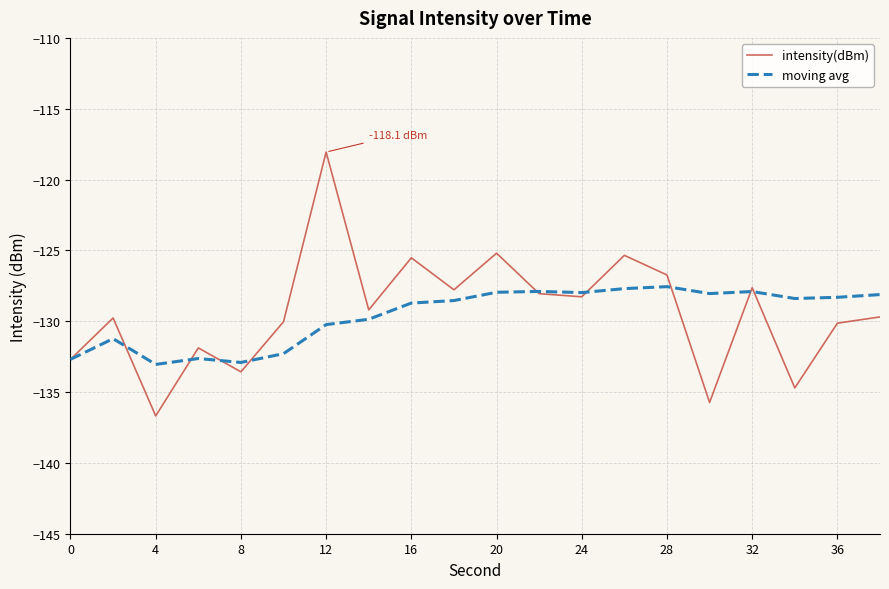

List the series in order of their peak value, lowest first.

moving avg, intensity(dBm)